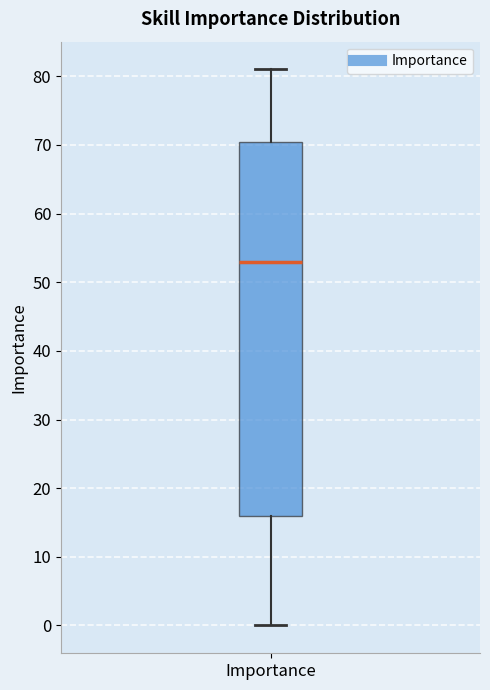

Read this box plot against the y-axis: the position of the median line, the range covered by the box, and the ends of both whiskers. The values are not printed on the chart, so give them approximately, as read against the axis.

median 53, box 16 to 71, whiskers 0 to 81